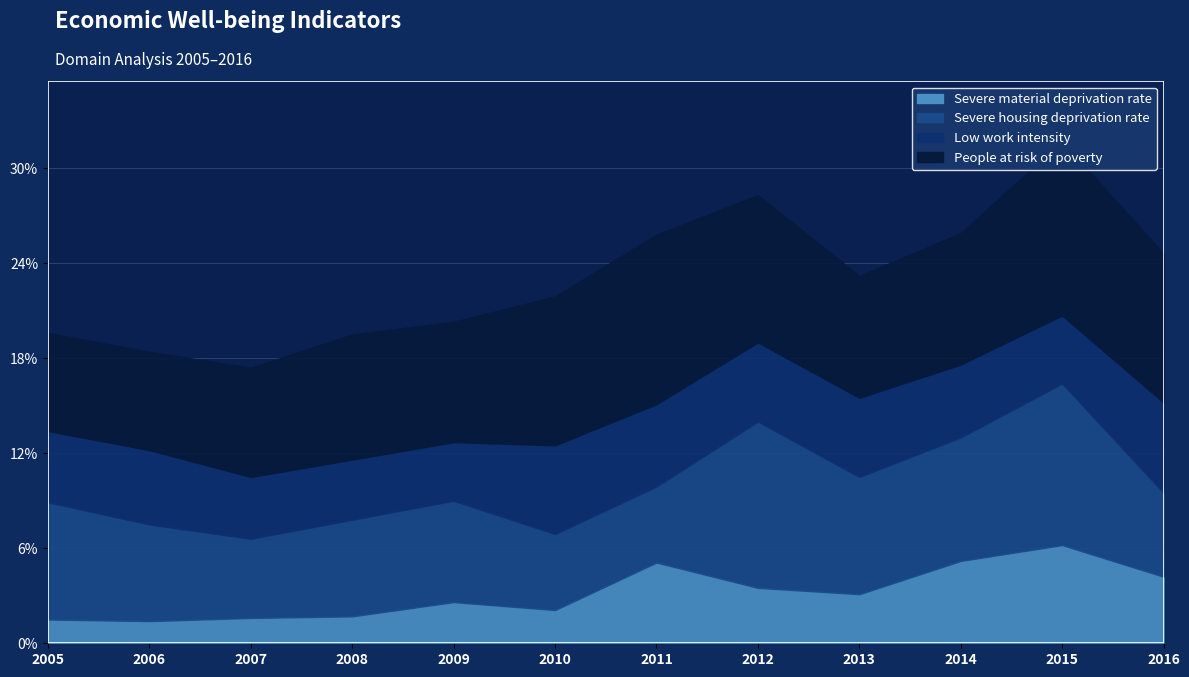

At which category does People at risk of poverty reach its first local valley?

2009